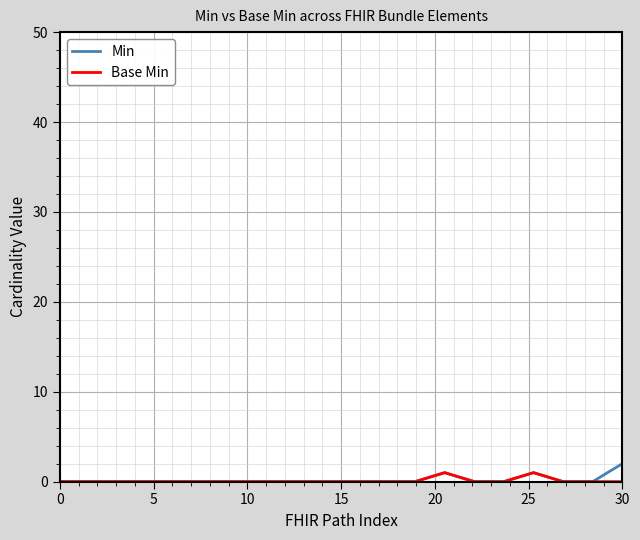

List the series in order of their peak value, lowest first.

Base Min, Min